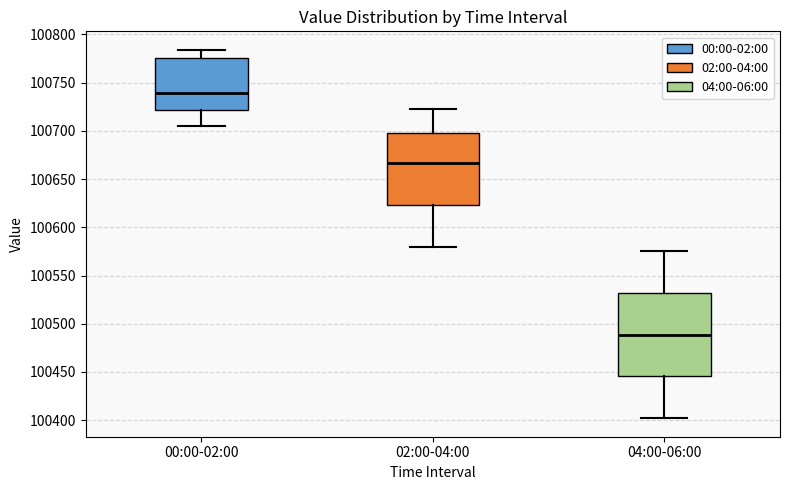

Which box is the tallest, from its lower edge to its upper edge?

04:00-06:00